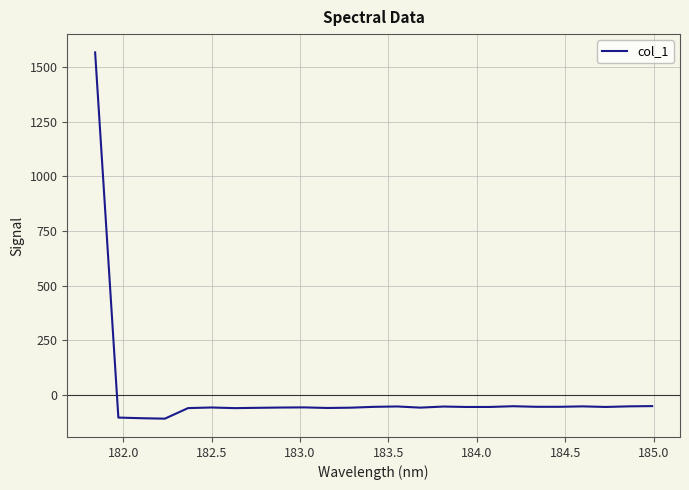

What is the maximum value shown in the chart?

1566.1